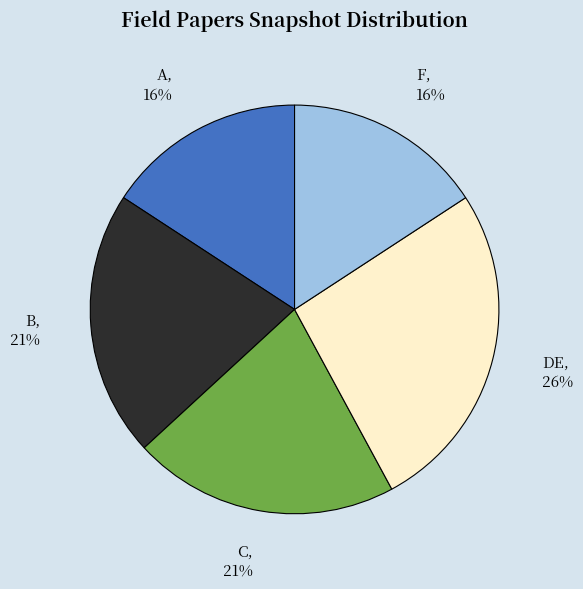

To the nearest percent, what percentage of the pie is A?

16%